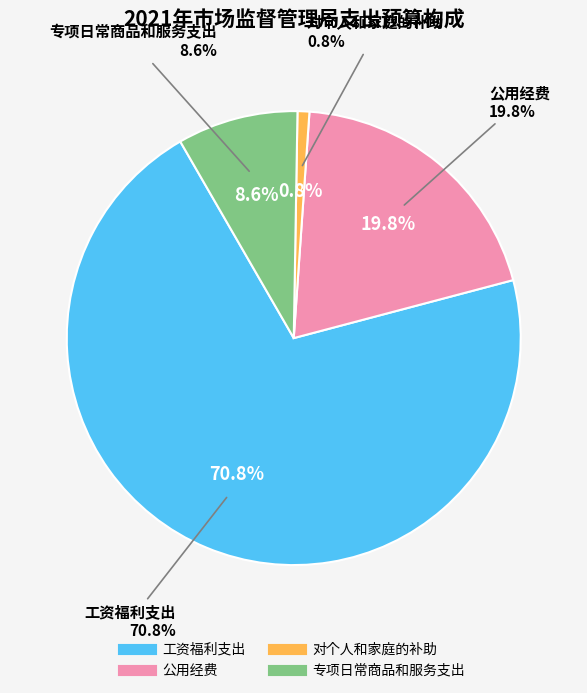

Is it true that 公用经费 is 20% of the pie?

True